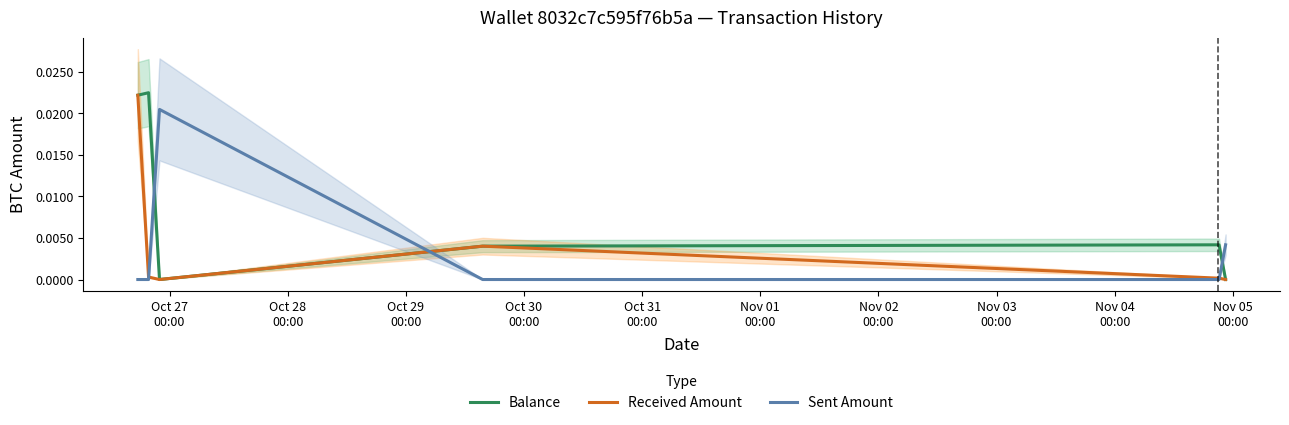

How many distinct data groups are displayed?

3